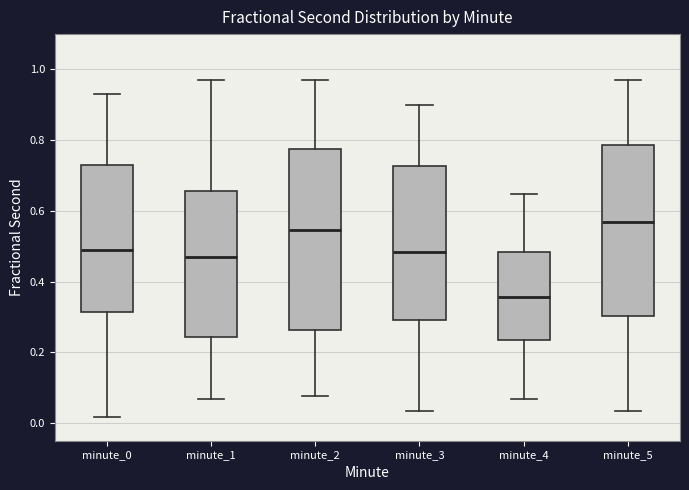

Where does the upper whisker of the box for minute_1 end on the y-axis? The values are not printed on the chart, so give them approximately, as read against the axis.

0.96